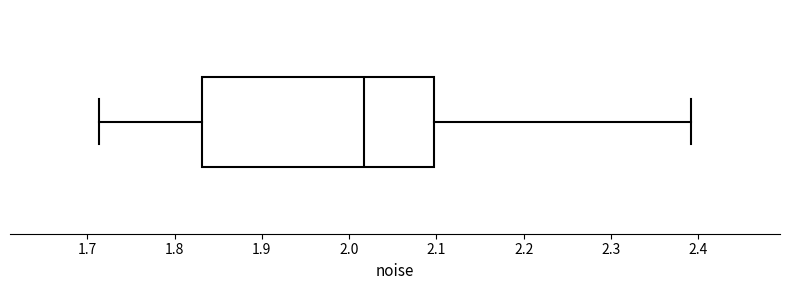

Where is the right edge of the box on the x-axis? The values are not printed on the chart, so give them approximately, as read against the axis.

2.10